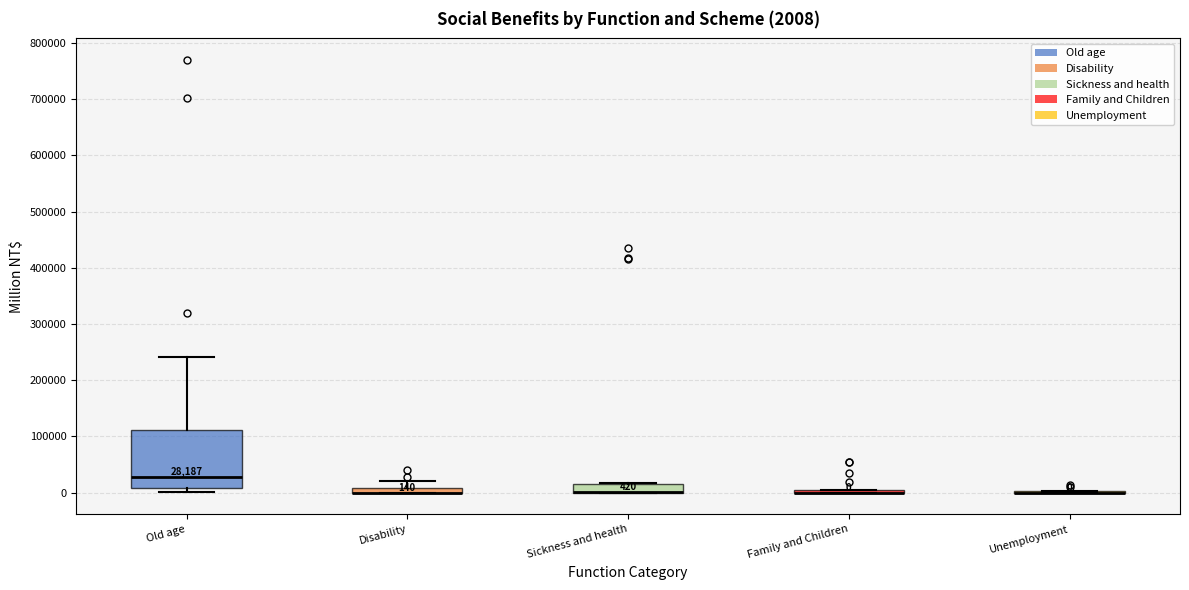

Which box is the tallest, from its lower edge to its upper edge?

Old age